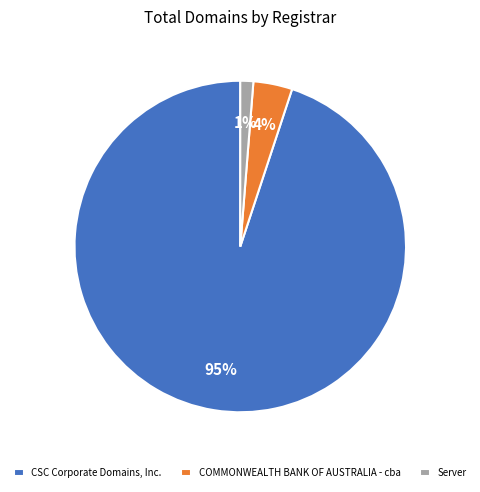

The Server slice represents 1% of the pie. True or false?

True